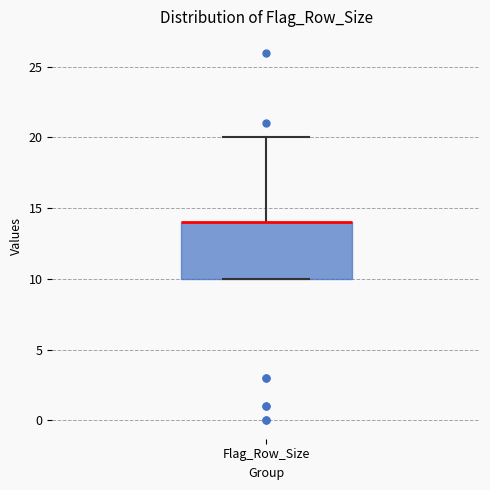

Where does the upper whisker of the box for Flag_Row_Size end on the y-axis? The values are not printed on the chart, so give them approximately, as read against the axis.

20